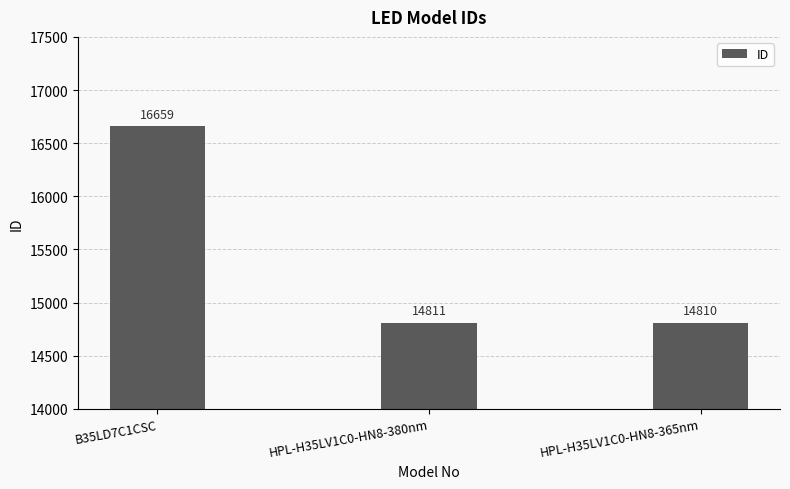

Rank the categories by value from lowest to highest.

HPL-H35LV1C0-HN8-365nm, HPL-H35LV1C0-HN8-380nm, B35LD7C1CSC